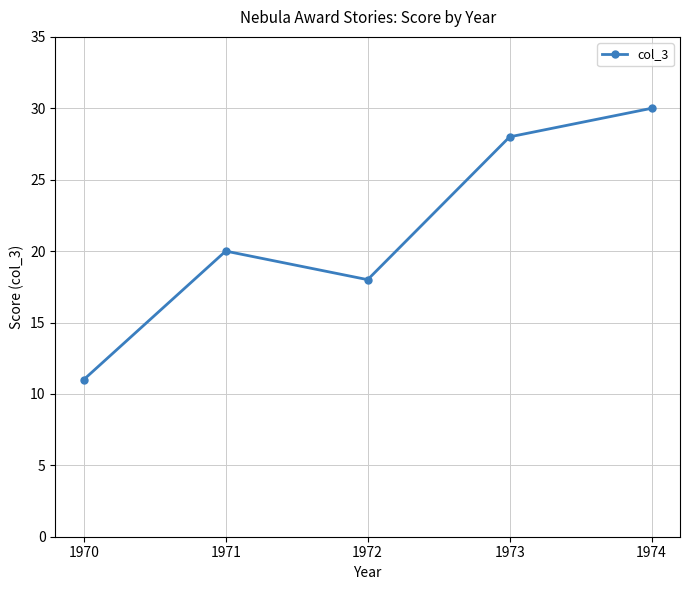

List the labels in order of value, largest first.

1974, 1973, 1971, 1972, 1970